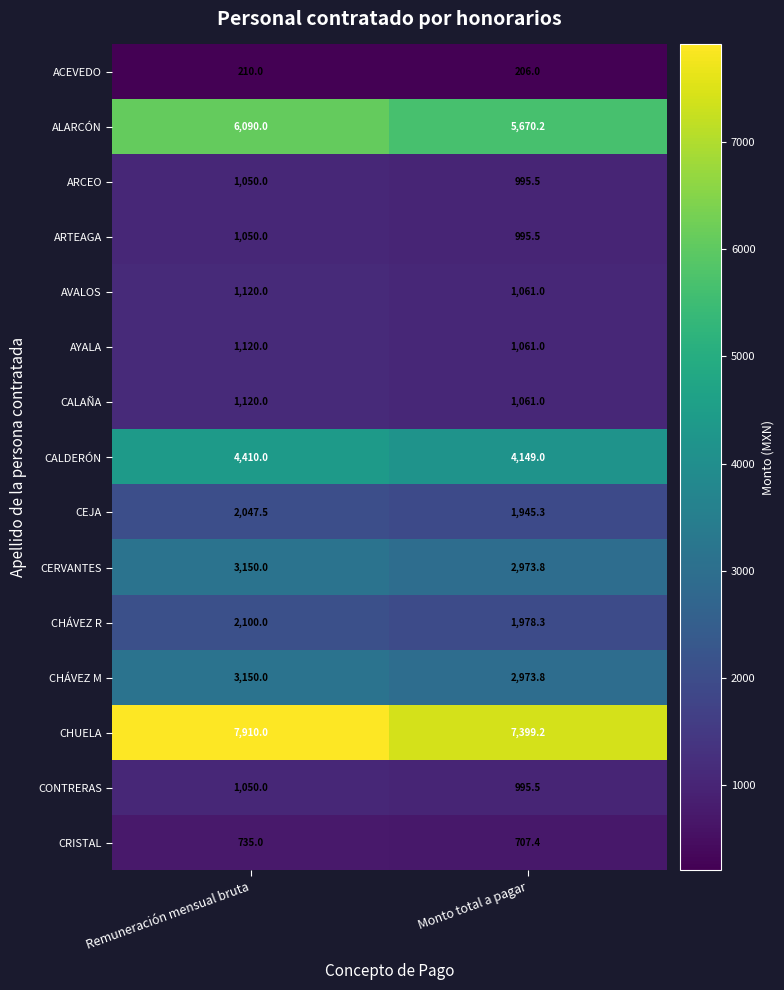

At how many categories does at least one series exceed 7801?

1